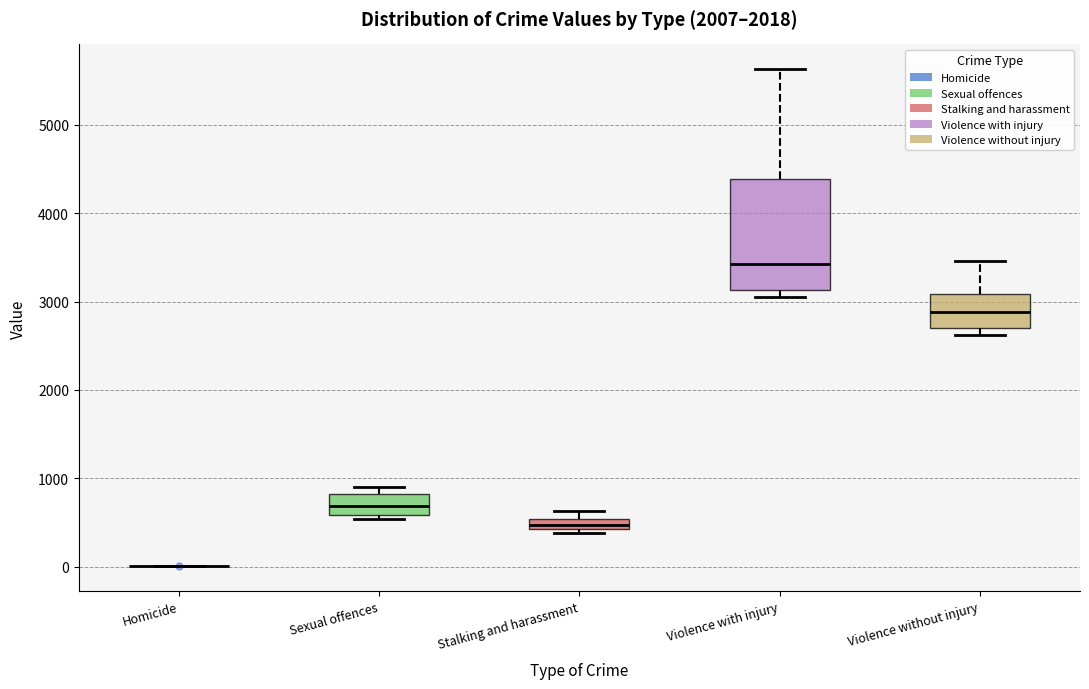

Which box is the tallest, from its lower edge to its upper edge?

Violence with injury